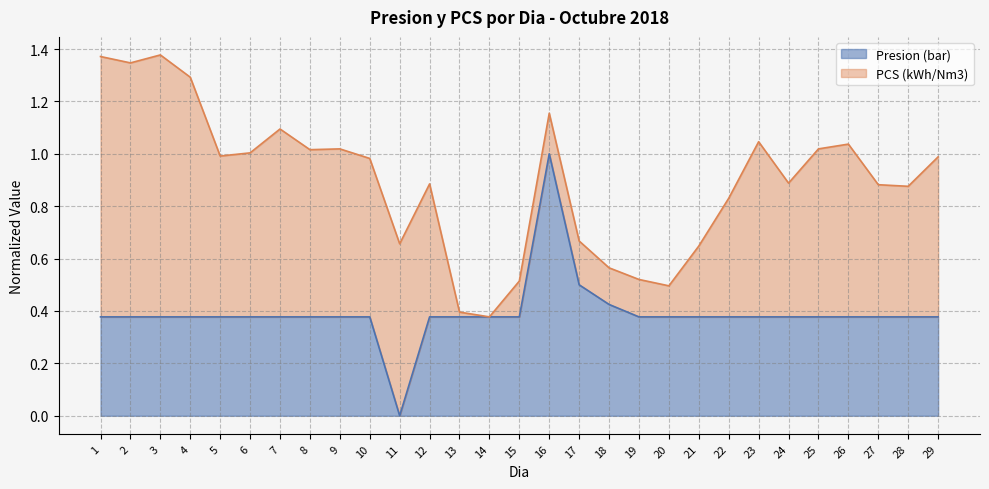

How many points are lower than both their immediate neighbors (excluding endpoints)?

1